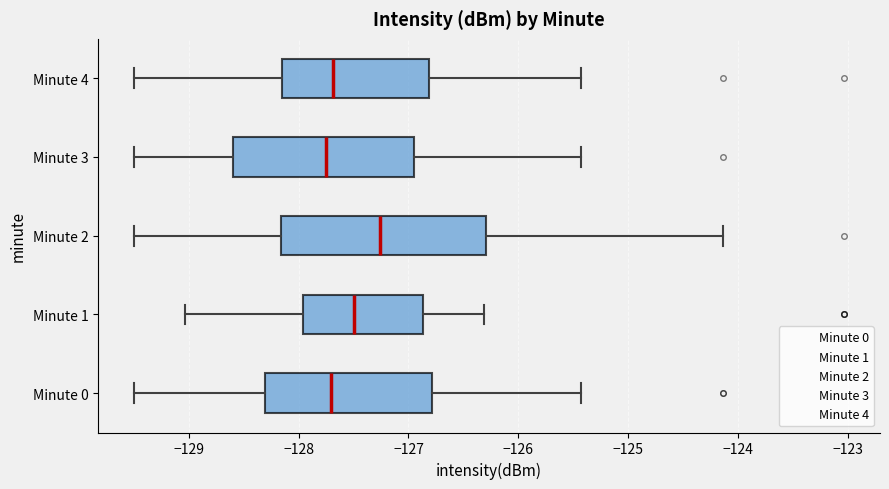

Where is the left edge of the box for Minute 4 on the x-axis? The values are not printed on the chart, so give them approximately, as read against the axis.

-128.2